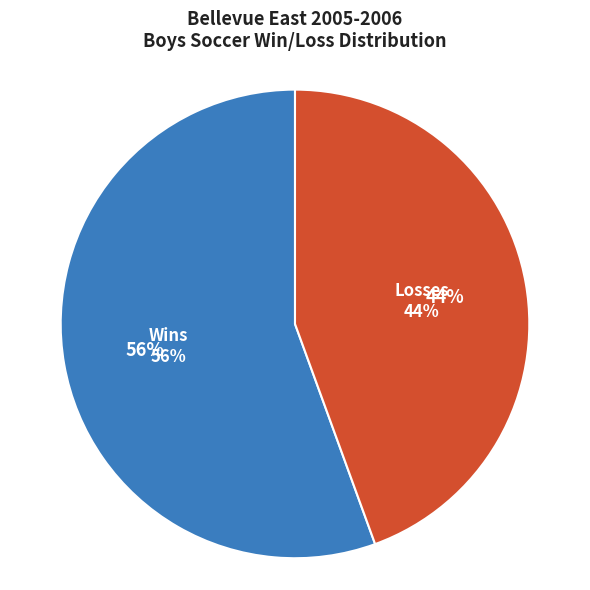

The W slice represents 56% of the pie. True or false?

True